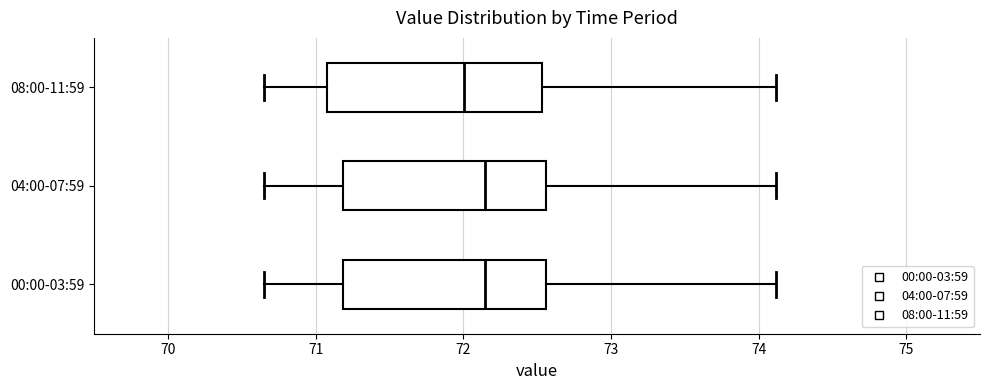

Reading bottom to top, transcribe this box plot: for each box, give where its median line is, the range the box spans, and where its two whiskers end, as read against the x-axis. The values are not printed on the chart, so give them approximately, as read against the axis.

00:00-03:59: median 72.1, box 71.2 to 72.6, whiskers 70.7 to 74.1
04:00-07:59: median 72.1, box 71.2 to 72.6, whiskers 70.7 to 74.1
08:00-11:59: median 72.0, box 71.1 to 72.5, whiskers 70.7 to 74.1